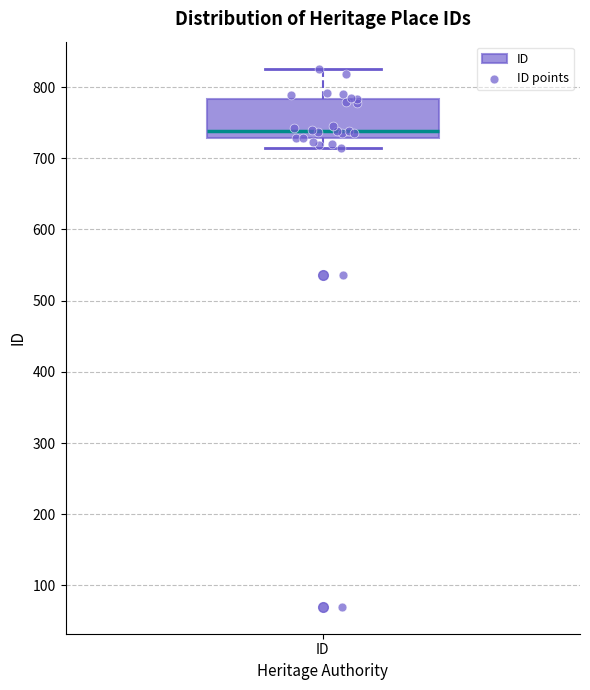

Transcribe this box plot: give where the median line is, the range the box spans, and where the two whiskers end, as read against the y-axis. The values are not printed on the chart, so give them approximately, as read against the axis.

median 740, box 730 to 780, whiskers 710 to 830